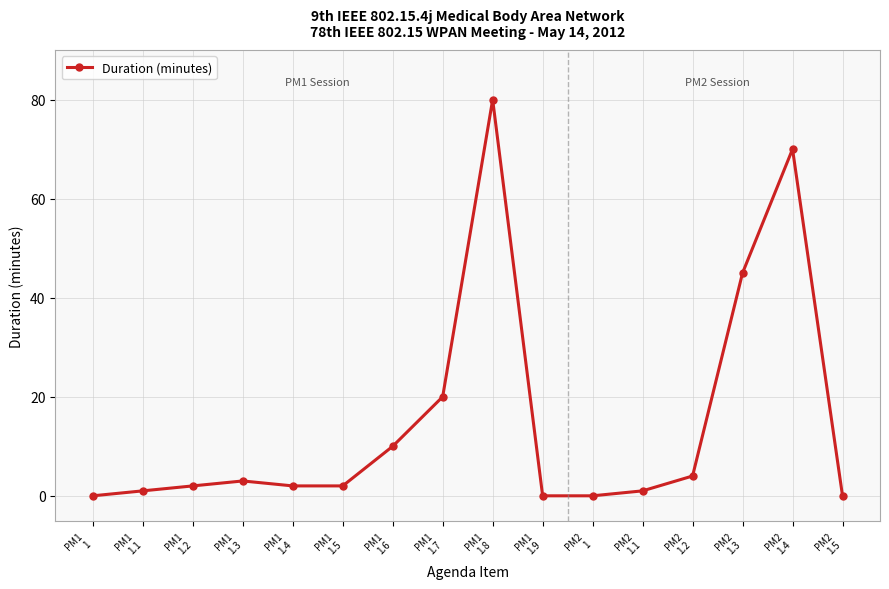

Which label corresponds to the largest value in the chart?

PM1
1.8